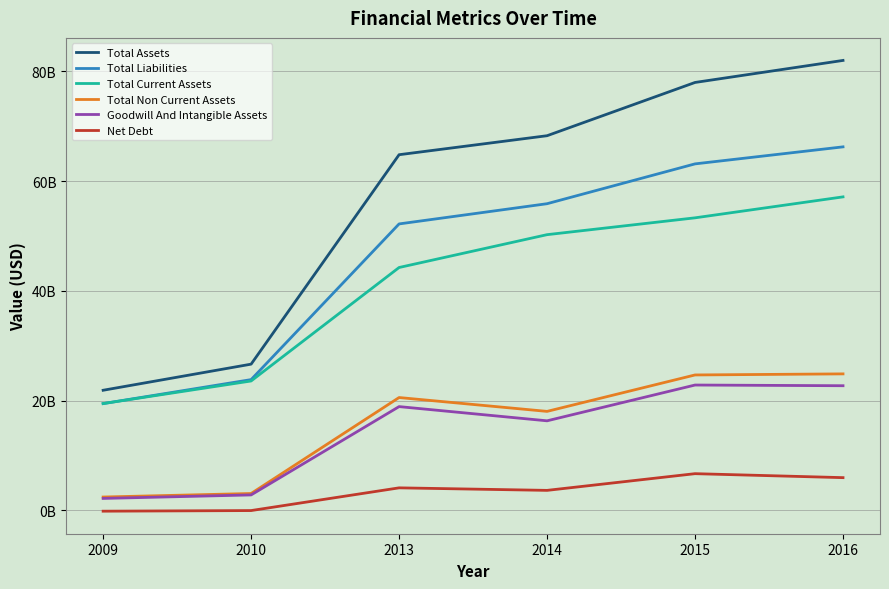

At which category is the sum across all series the highest?

2016